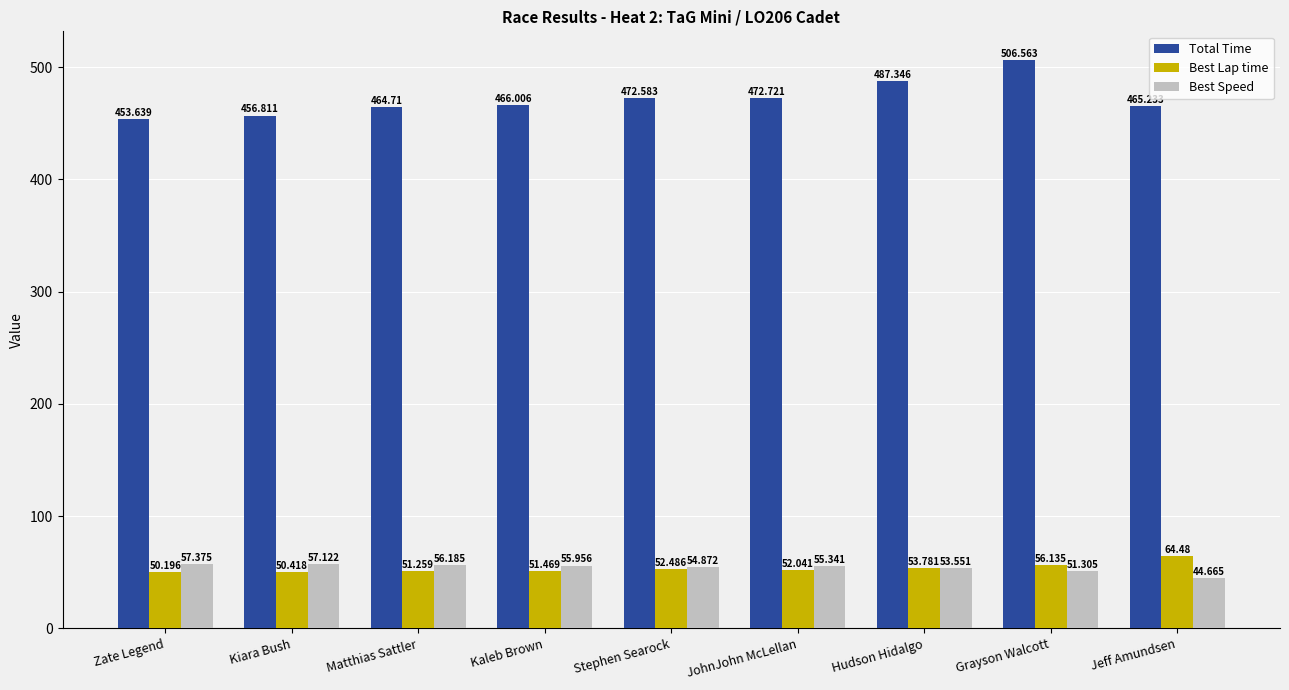

Which series has the largest total across all categories?

Total Time